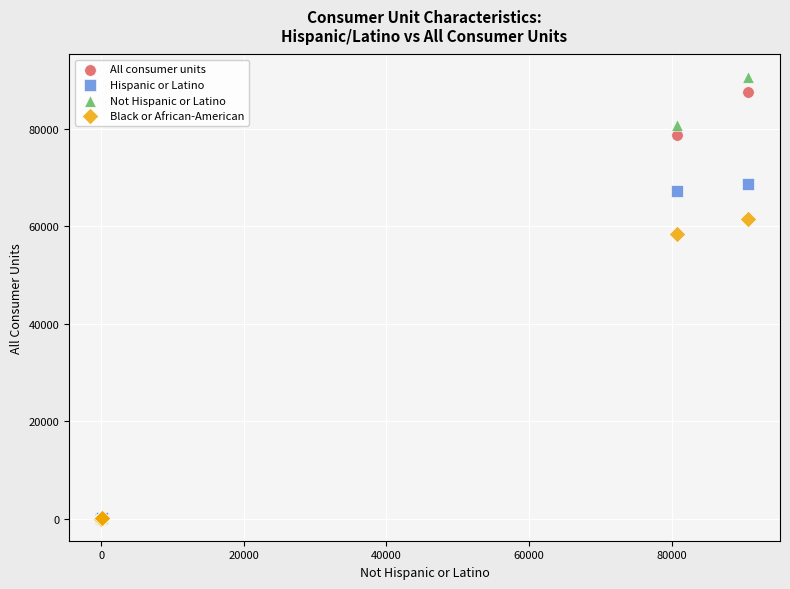

Across all series, what Y value is closest to 45343?

58485.0